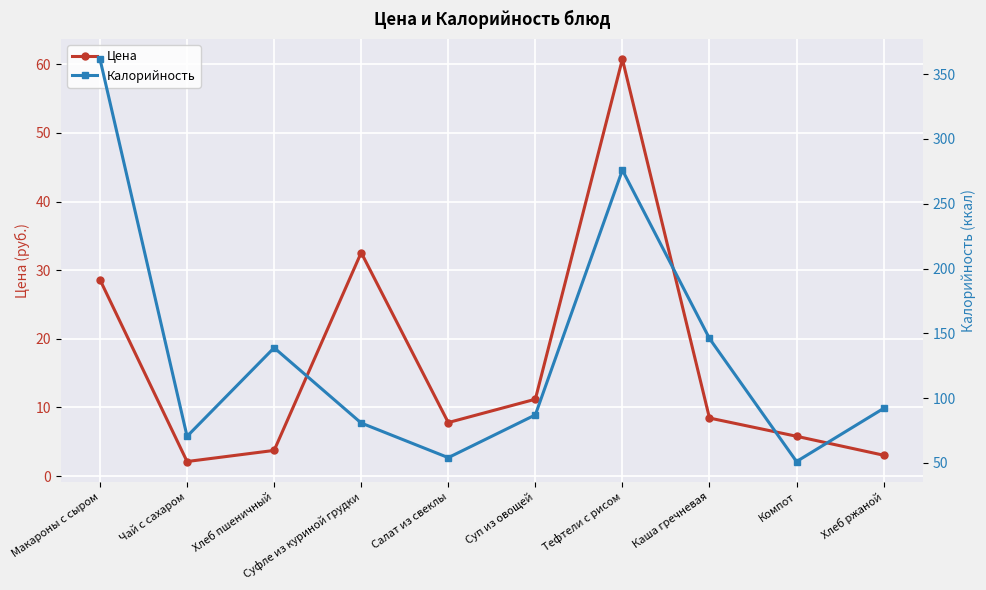

How many lines are shown in the chart?

2